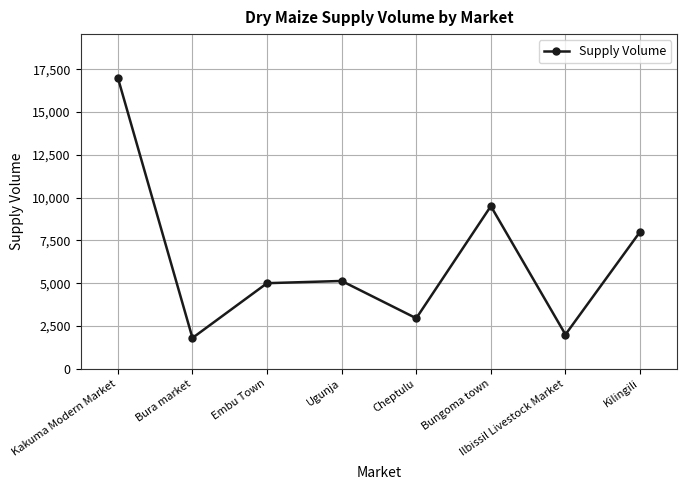

What is the label of the 5th point from the left?

Cheptulu